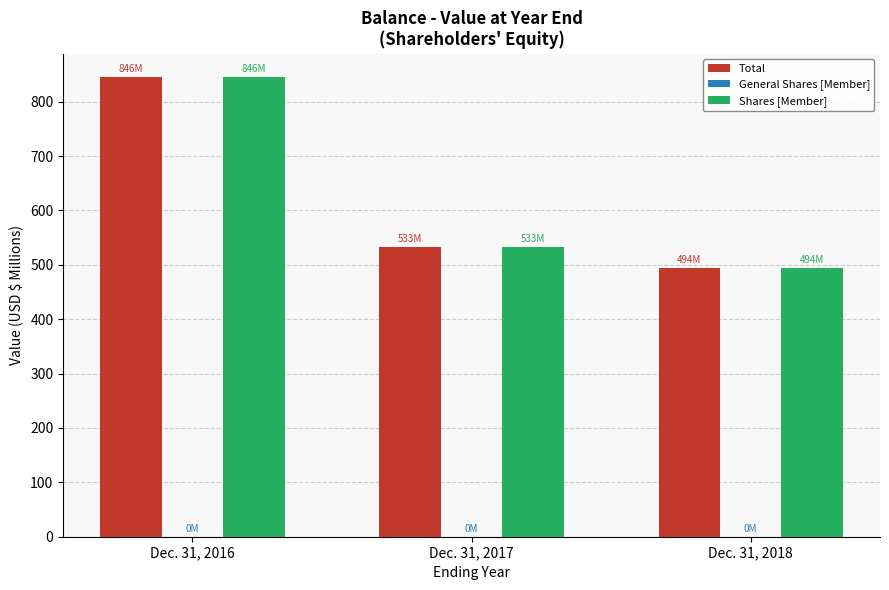

The value of Shares [Member] at Dec. 31, 2016 is 845.9. True or false?

True